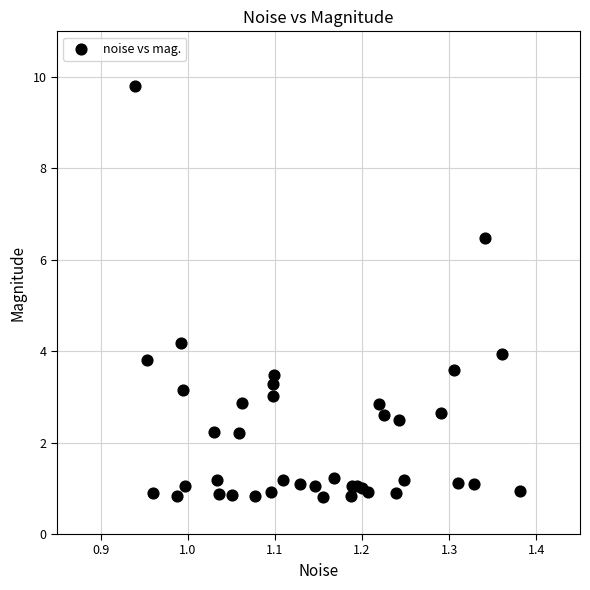

What Y value in the scatter plot is closest to 5?

4.2